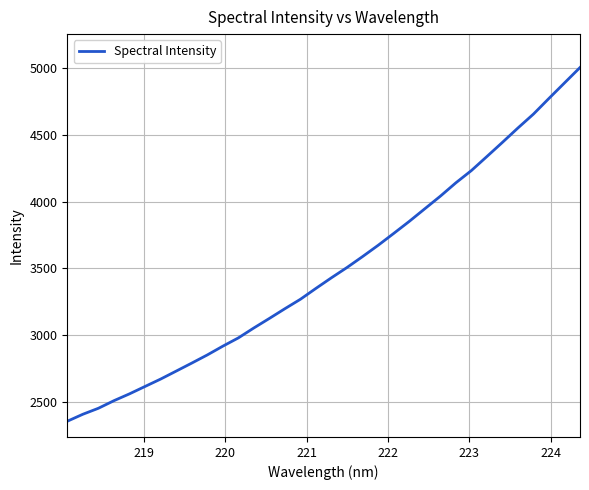

What is the difference between the maximum and minimum values?

2649.6